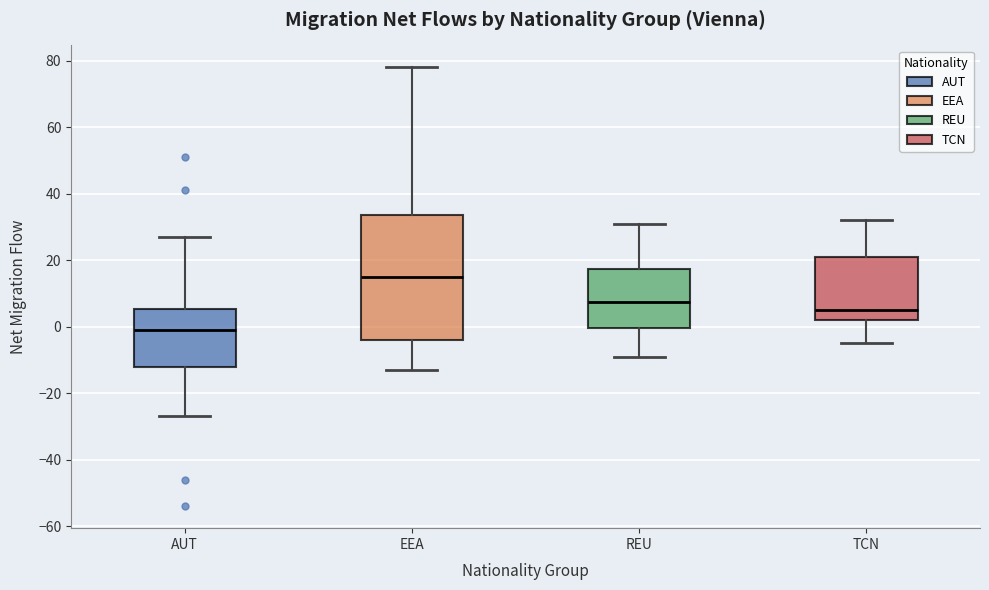

Reading left to right, transcribe this box plot: for each box, give where its median line is, the range the box spans, and where its two whiskers end, as read against the y-axis. The values are not printed on the chart, so give them approximately, as read against the axis.

AUT: median 0, box -12 to 6, whiskers -26 to 28
EEA: median 16, box -4 to 34, whiskers -12 to 78
REU: median 8, box 0 to 18, whiskers -8 to 32
TCN: median 6, box 2 to 22, whiskers -4 to 32